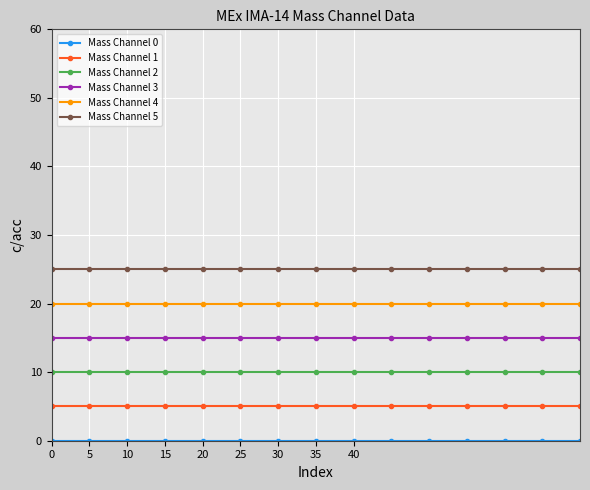

What is the lowest value of the Mass Channel 4 series?

20